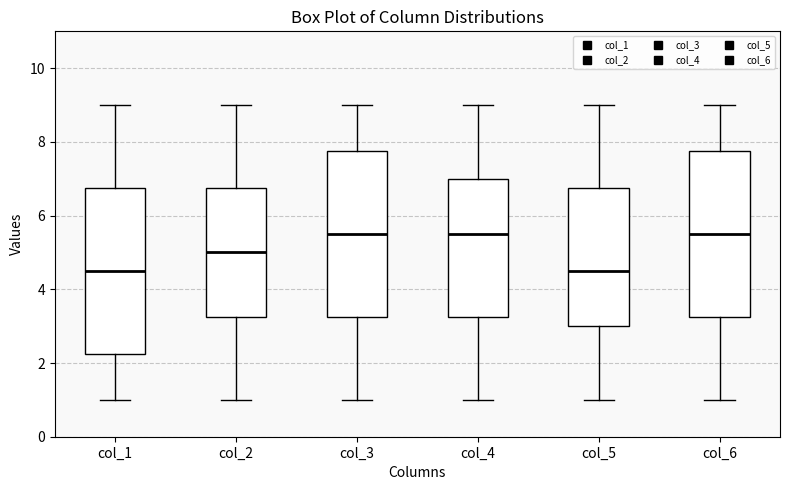

Reading left to right, transcribe this box plot: for each box, give where its median line is, the range the box spans, and where its two whiskers end, as read against the y-axis. The values are not printed on the chart, so give them approximately, as read against the axis.

col_1: median 4.6, box 2.2 to 6.8, whiskers 1.0 to 9.0
col_2: median 5.0, box 3.2 to 6.8, whiskers 1.0 to 9.0
col_3: median 5.6, box 3.2 to 7.8, whiskers 1.0 to 9.0
col_4: median 5.6, box 3.2 to 7.0, whiskers 1.0 to 9.0
col_5: median 4.6, box 3.0 to 6.8, whiskers 1.0 to 9.0
col_6: median 5.6, box 3.2 to 7.8, whiskers 1.0 to 9.0